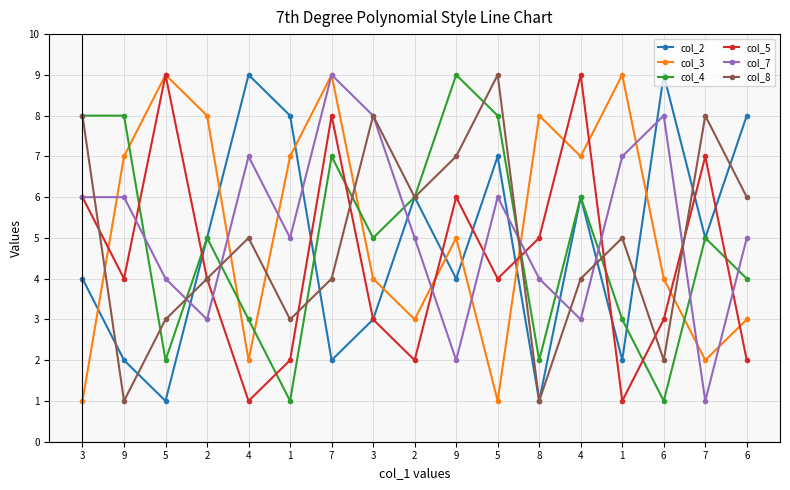

What is the label of the 7th point from the left?

7